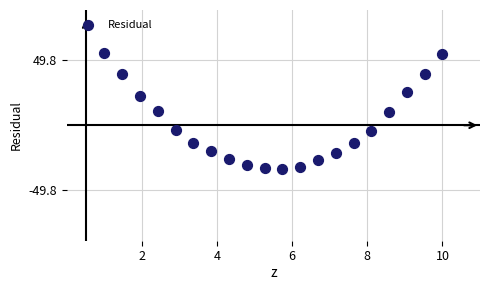

What is the range of X values (max minus min)?

9.0